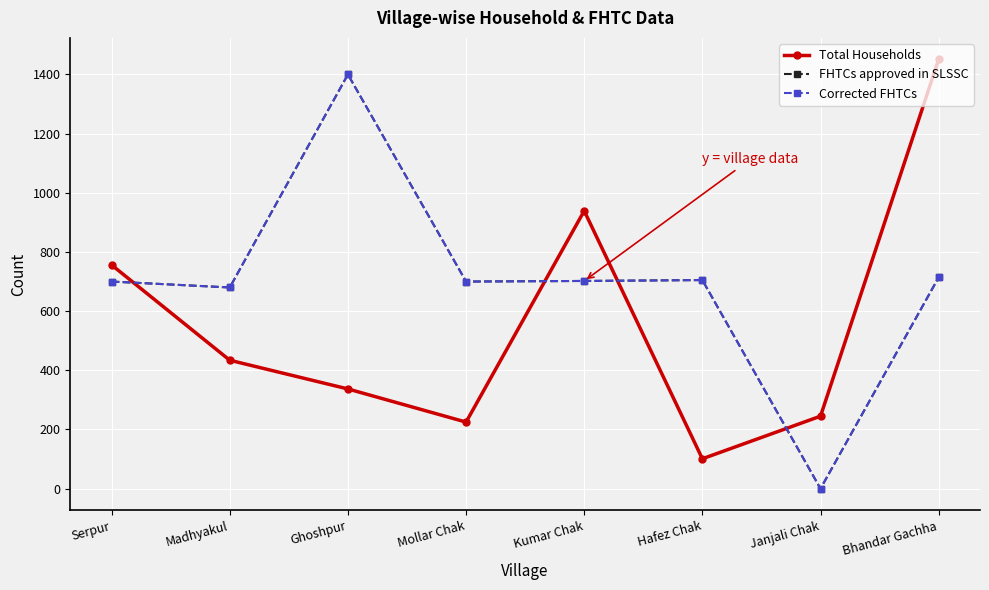

What is the difference between the highest and lowest values at Bhandar Gachha?

737